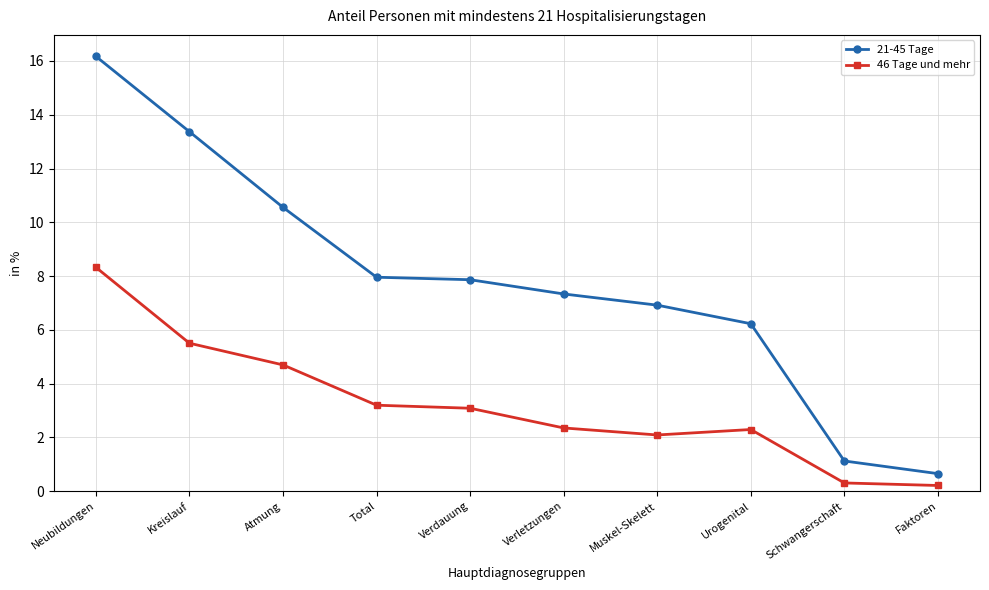

What are all the series names shown in the legend?

21-45 Tage, 46 Tage und mehr